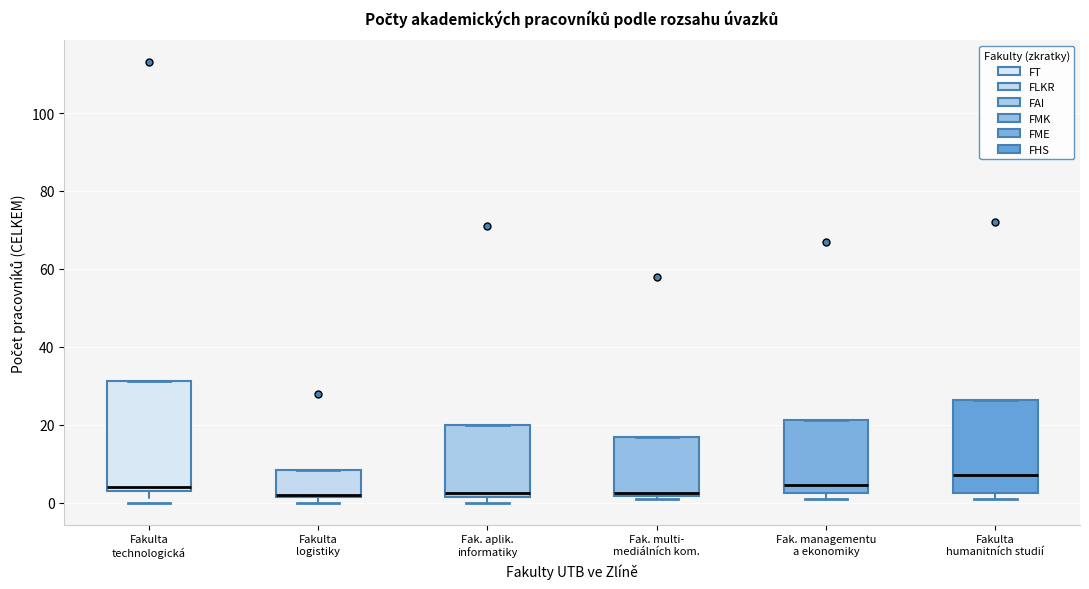

Where is the lower edge of the box for Fakulta technologická on the y-axis? The values are not printed on the chart, so give them approximately, as read against the axis.

4